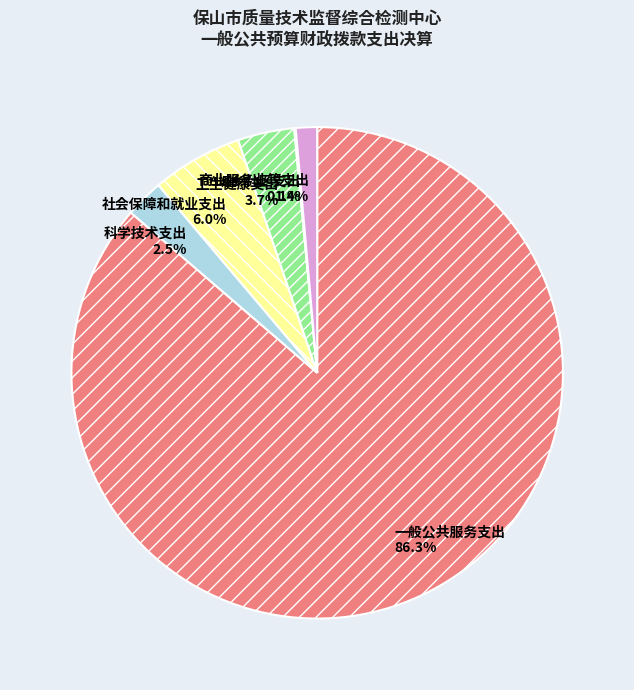

Does 一般公共服务支出 represent more than half of the total?

Yes